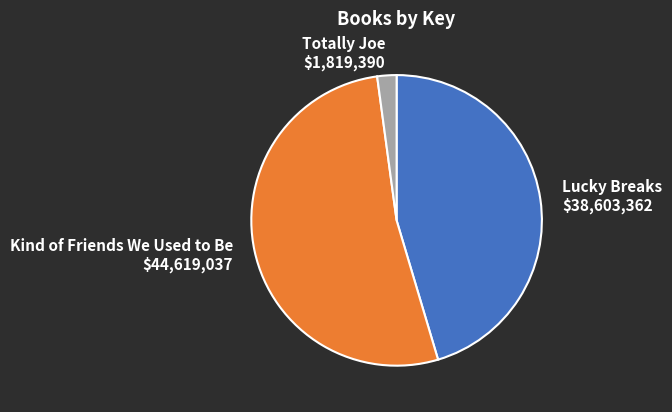

How many segments does this pie chart have?

3